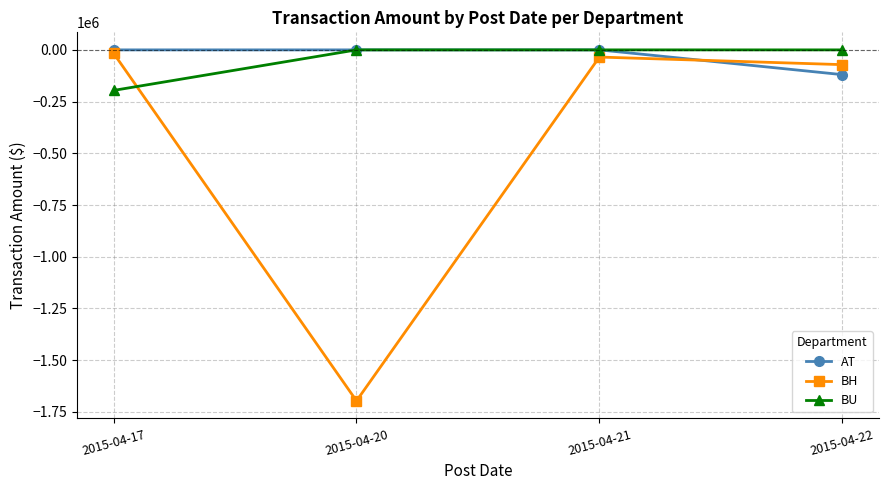

What are all the series names shown in the legend?

AT, BH, BU